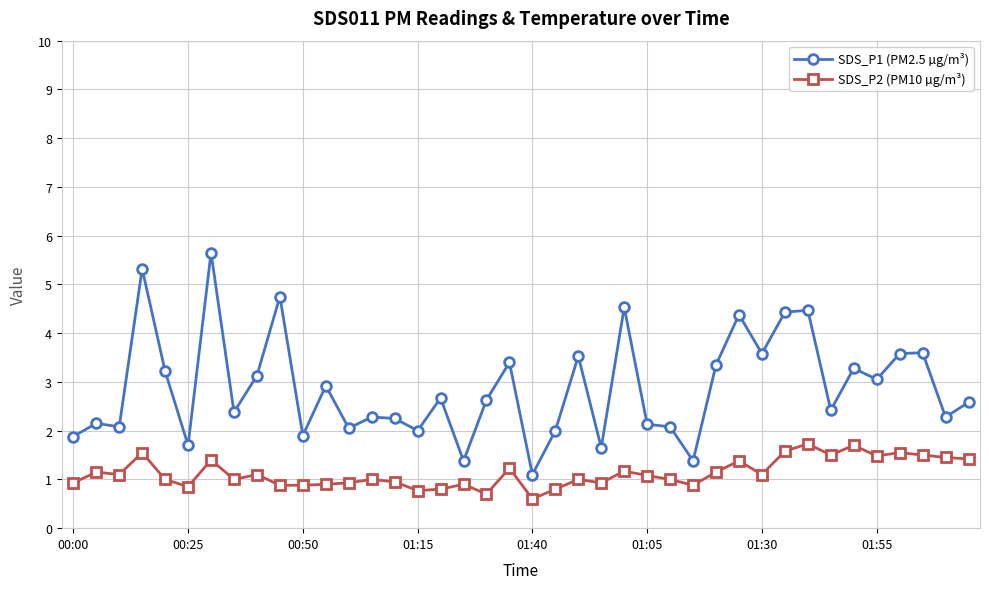

What is the value of the SDS_P2 (PM10 µg/m³) point at the 40th from the left?

1.4